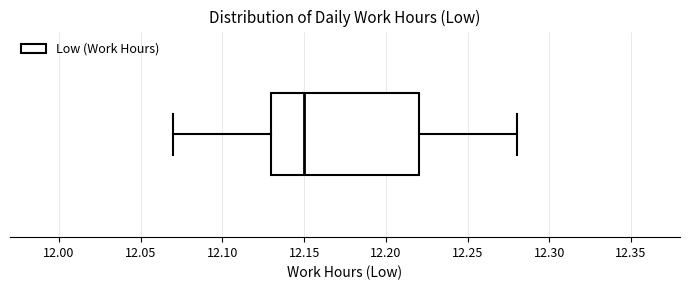

Read this box plot against the x-axis: the position of the median line, the range covered by the box, and the ends of both whiskers. The values are not printed on the chart, so give them approximately, as read against the axis.

median 12.15, box 12.13 to 12.22, whiskers 12.07 to 12.28